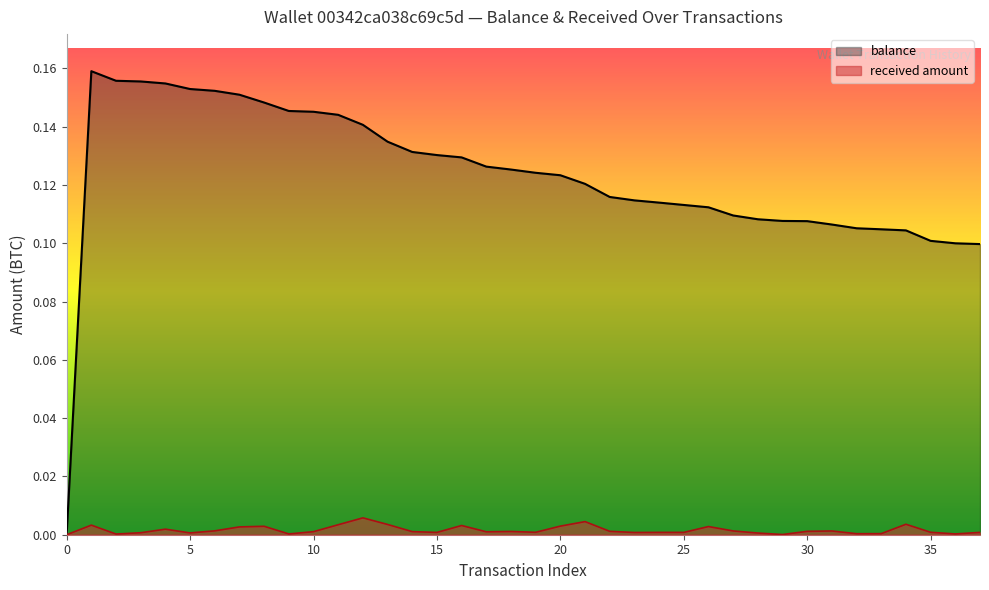

Rank the series by their average value, from lowest to highest.

received amount, balance